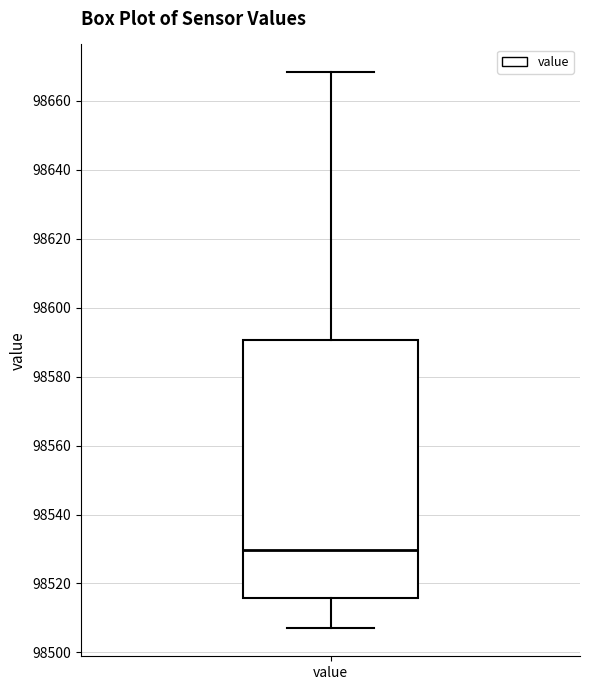

Transcribe this box plot: give where the median line is, the range the box spans, and where the two whiskers end, as read against the y-axis. The values are not printed on the chart, so give them approximately, as read against the axis.

median 98530, box 98516 to 98590, whiskers 98506 to 98668